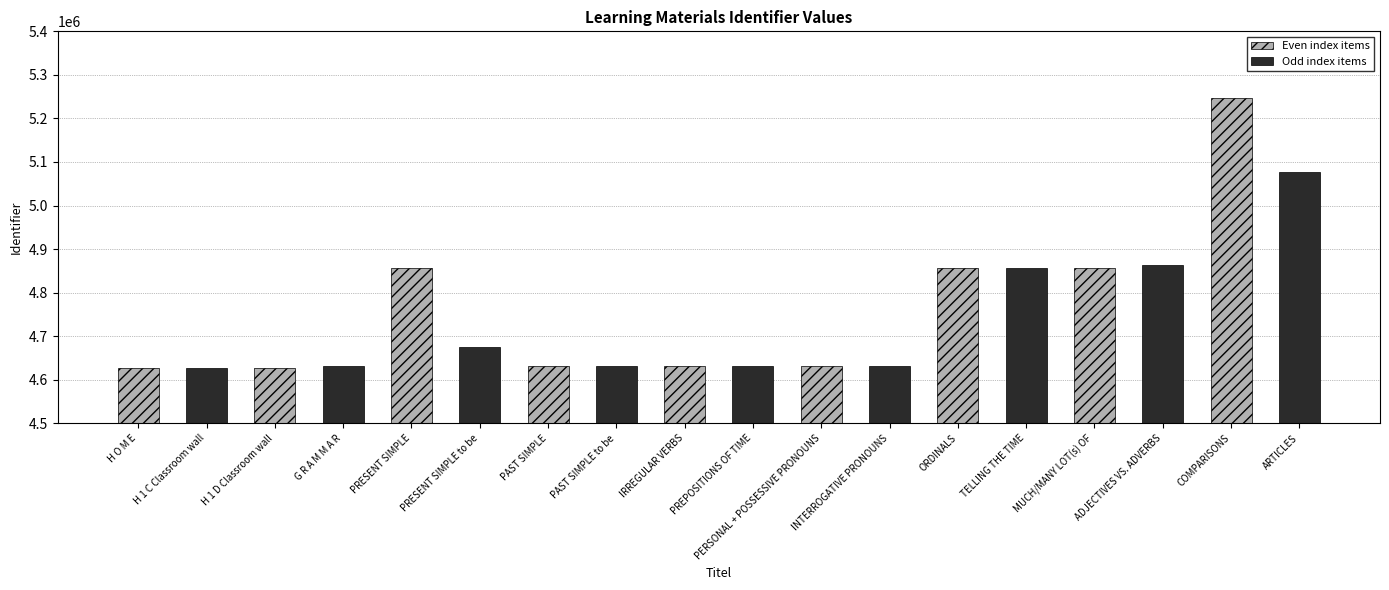

Which series has the largest range (max minus min)?

Even index items